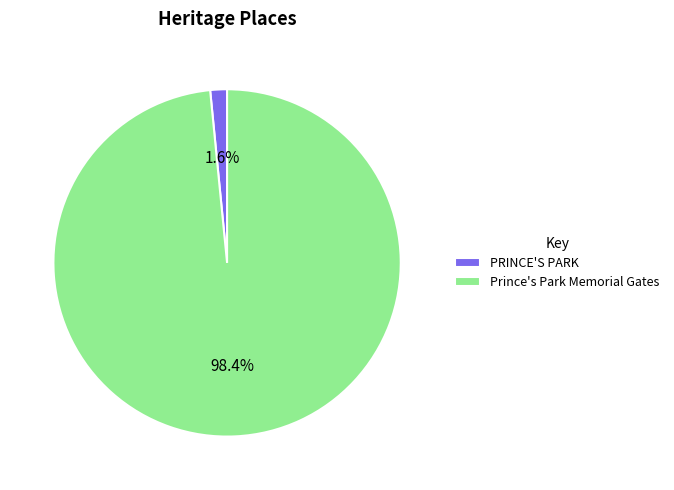

Between PRINCE'S PARK and Prince's Park Memorial Gates, which is larger?

Prince's Park Memorial Gates